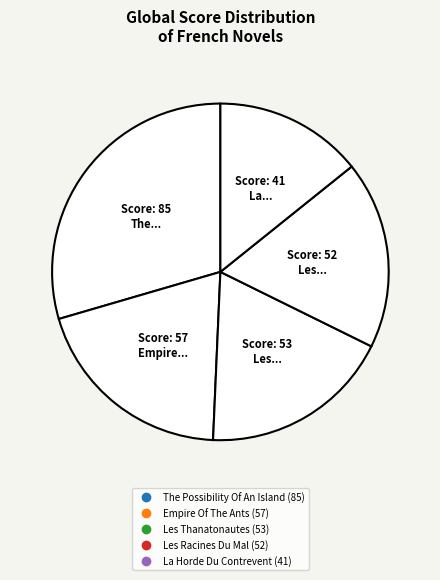

How many slices are in this pie chart?

5